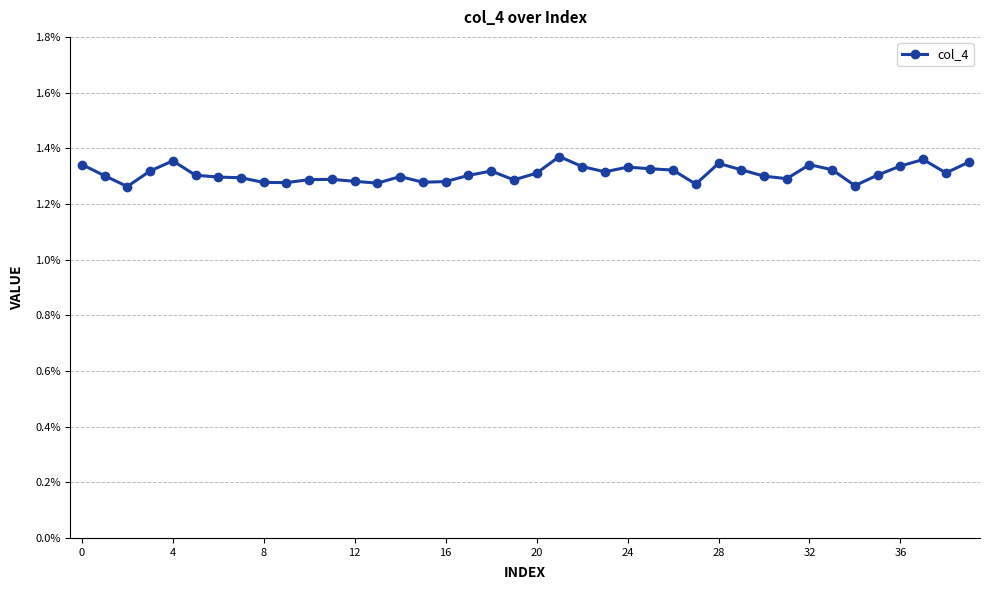

Does the chart have visible grid lines?

Yes